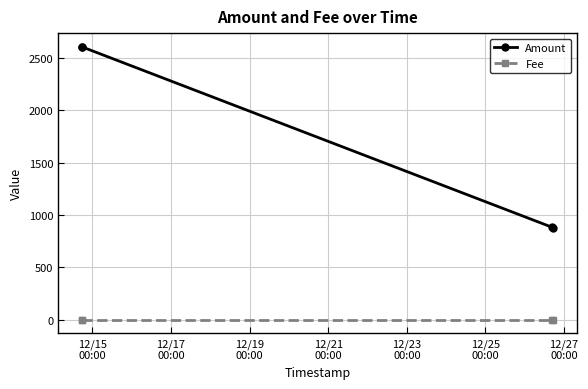

Which series has the largest range (max minus min)?

Amount